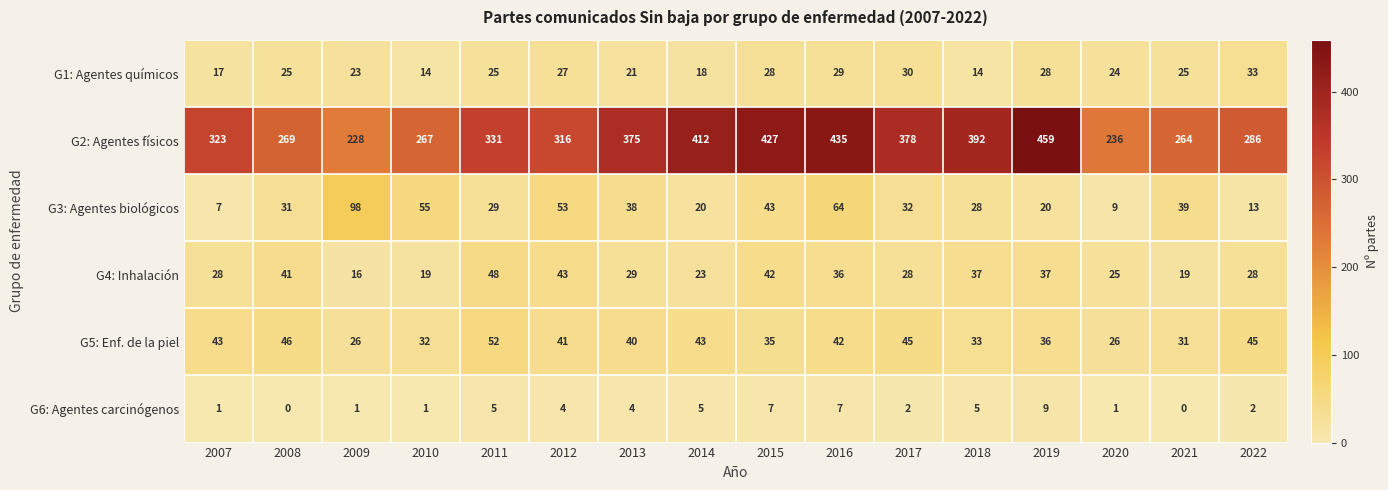

Where does the G5: Enf. de la piel series first go above 41?

2007